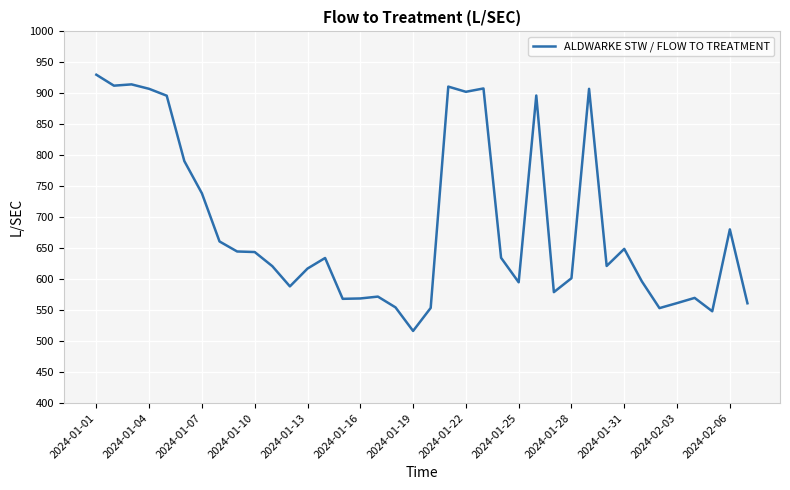

What is the difference between the maximum and minimum values?

413.6